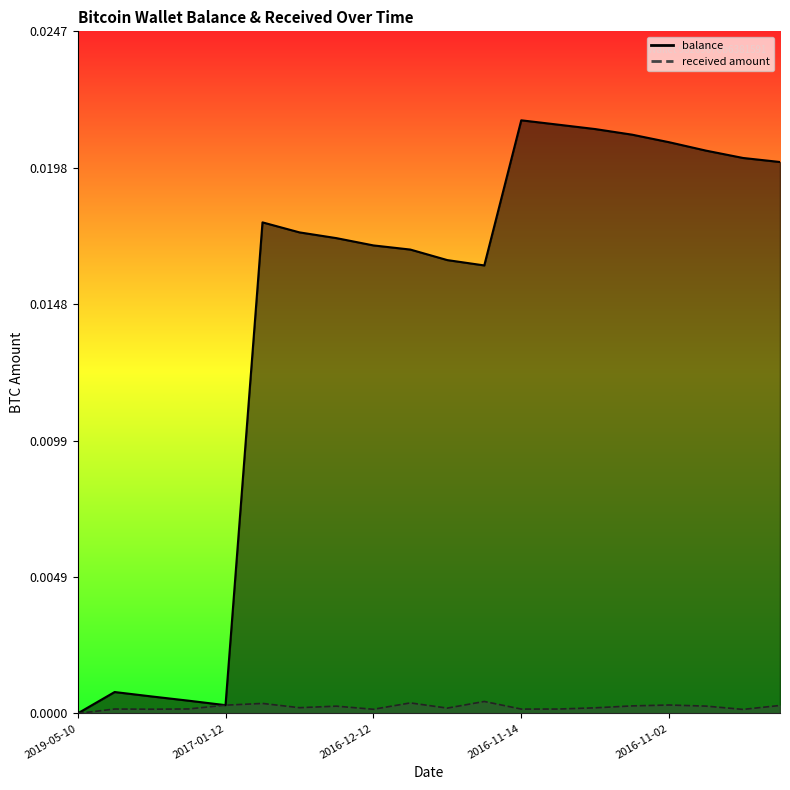

How many interior local peaks does the balance series have?

3